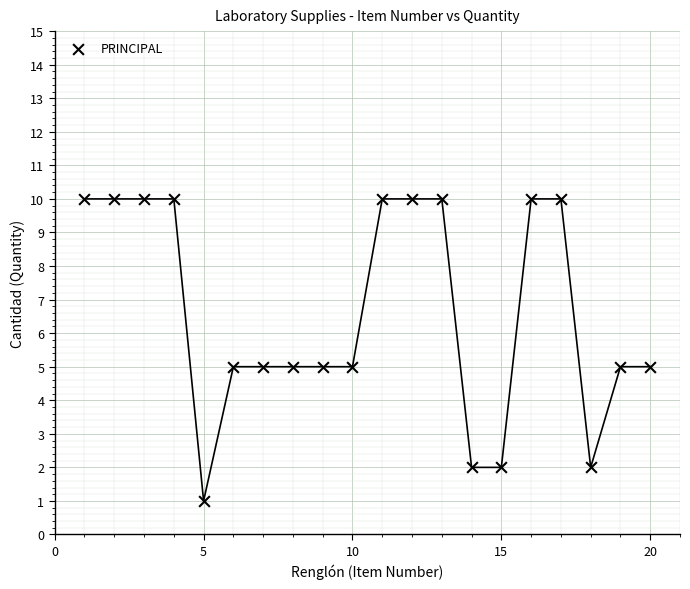

What is the range of Y values (max minus min)?

9